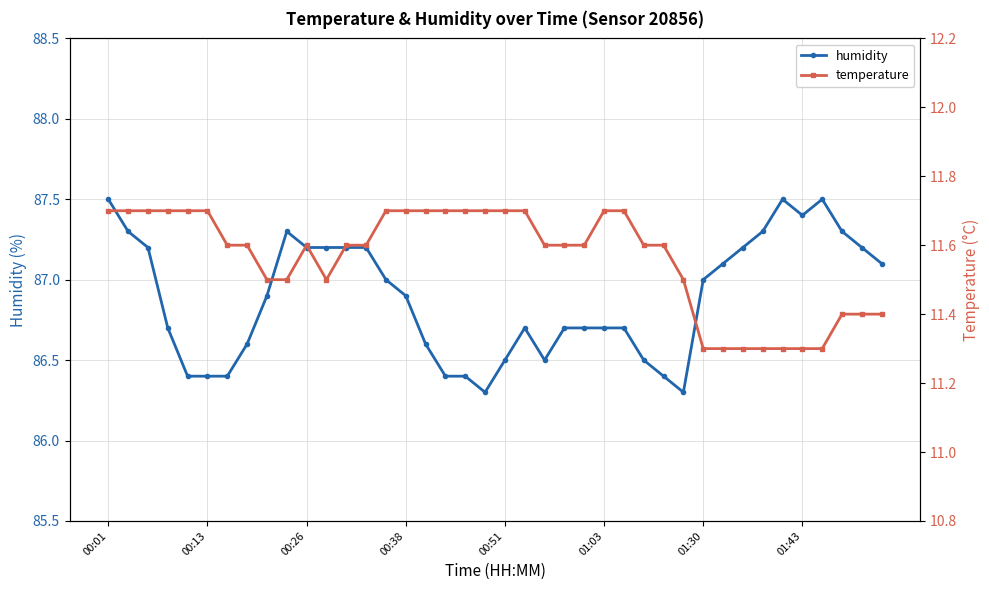

Read the humidity value at 18.

86.4